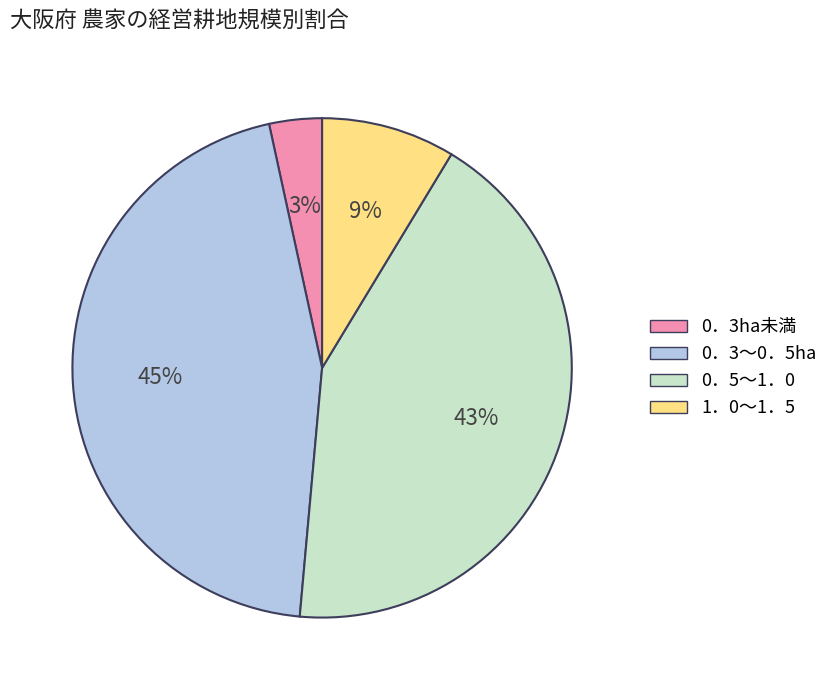

To the nearest percent, what is the combined percentage of 1．0～1．5 and 0．3～0．5ha?

54%